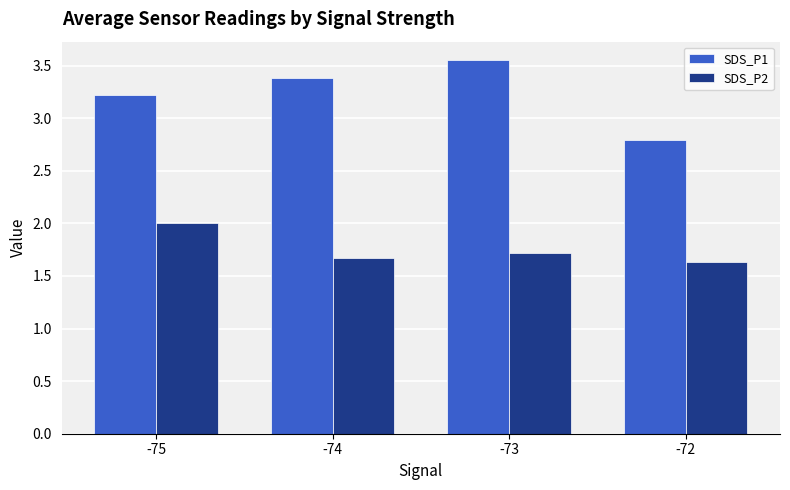

List the series in order of their peak value, highest first.

SDS_P1, SDS_P2